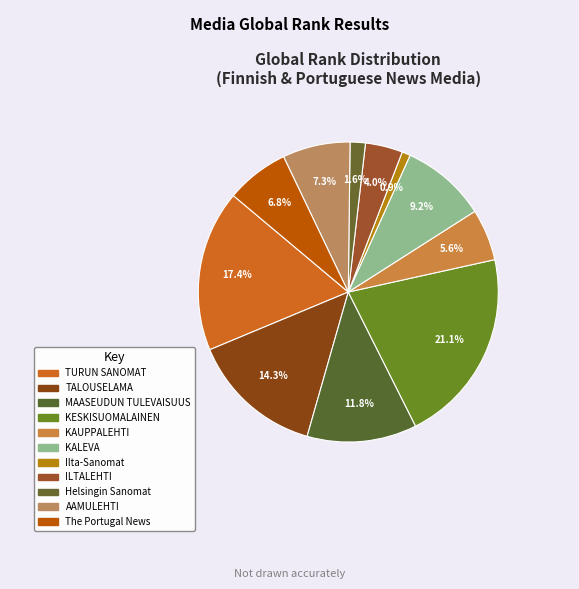

To the nearest percent, what is the difference between the TALOUSELAMA and KESKISUOMALAINEN slice percentages?

7%